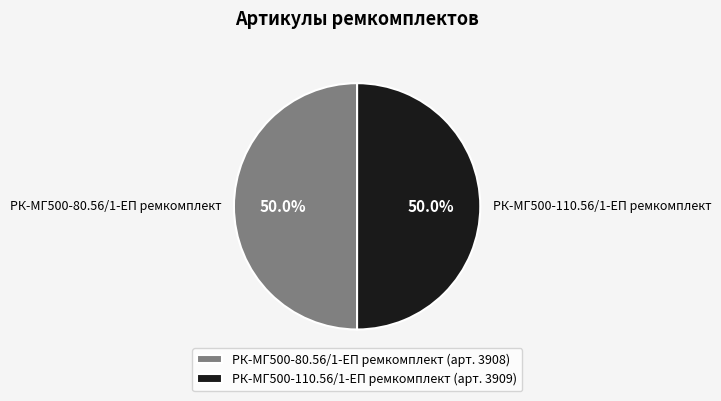

Approximately how many times larger is the value at РК-МГ500-110.56/1-ЕП ремкомплект compared to РК-МГ500-80.56/1-ЕП ремкомплект?

1.0